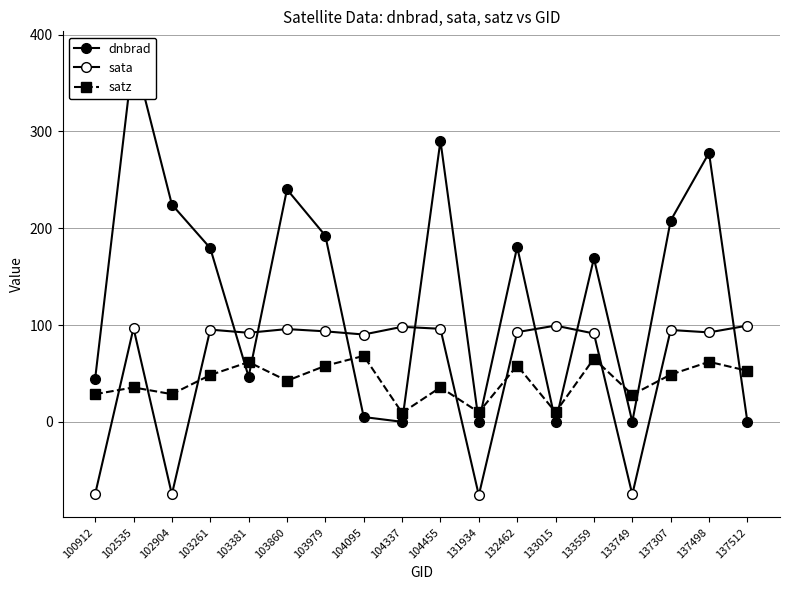

True or false: dnbrad and satz cross at least once.

True